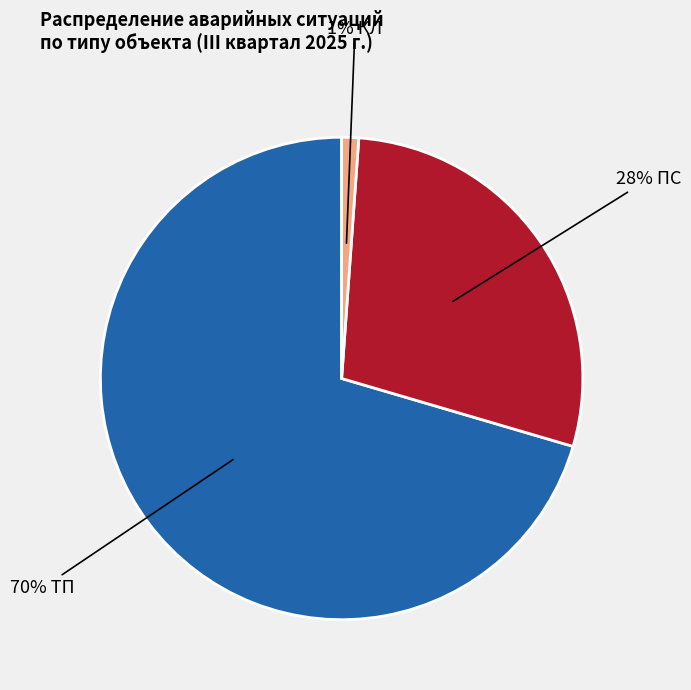

Does any single category account for the majority?

Yes